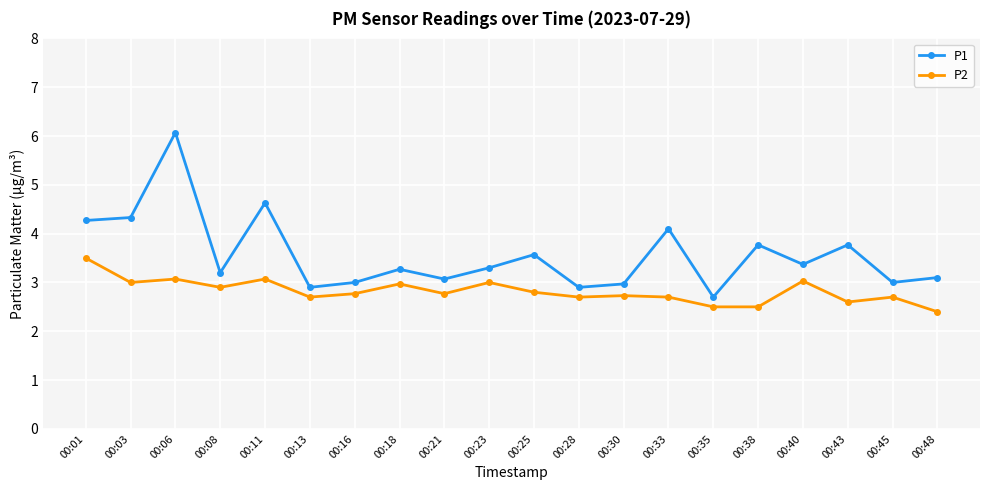

Rank the series by their average value, from lowest to highest.

P2, P1